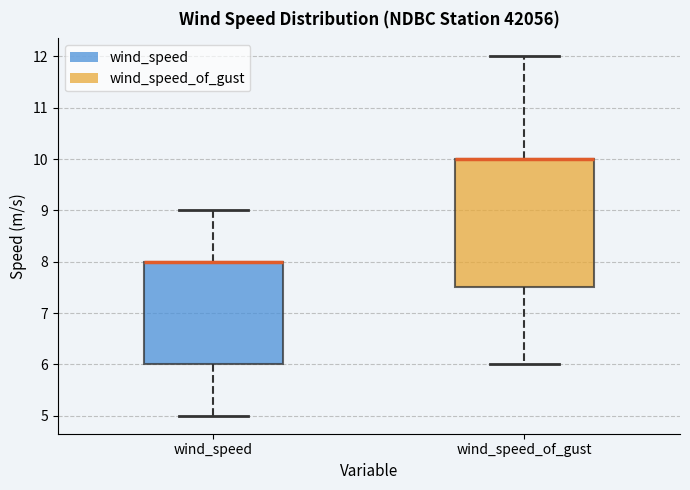

Reading left to right, read every box against the y-axis: the position of its median line, the range the box covers, and the ends of its whiskers. The values are not printed on the chart, so give them approximately, as read against the axis.

wind_speed: median 8.0 (drawn on the box's upper edge), box 6.0 to 8.0, whiskers 5.0 to 9.0
wind_speed_of_gust: median 10.0 (drawn on the box's upper edge), box 7.5 to 10.0, whiskers 6.0 to 12.0